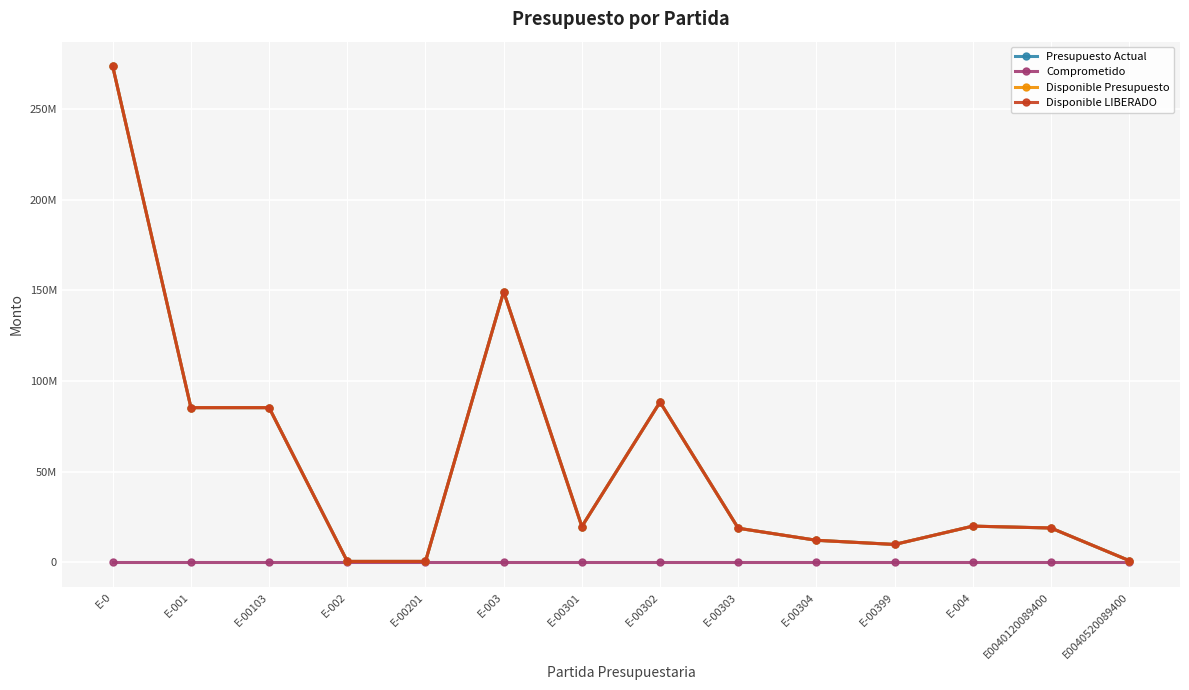

True or false: Presupuesto Actual has a value of 12221694.7 at E-00304.

True